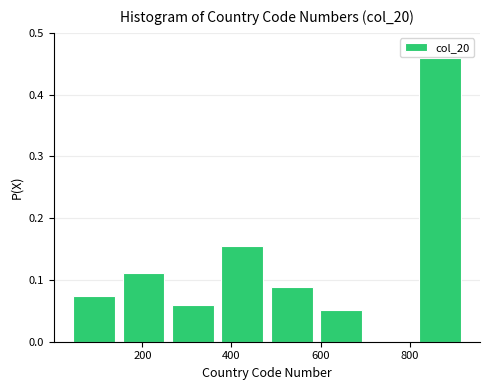

Reading left to right, list every bar in this chart as the range it spans on the x-axis followed by its height. Neither the bar edges nor the heights are printed on the chart, so give them approximately, as read against the axes.

40 to 140: 0.07
140 to 260: 0.11
260 to 360: 0.06
360 to 480: 0.16
480 to 600: 0.09
600 to 700: 0.05
700 to 820: 0
820 to 920: 0.46